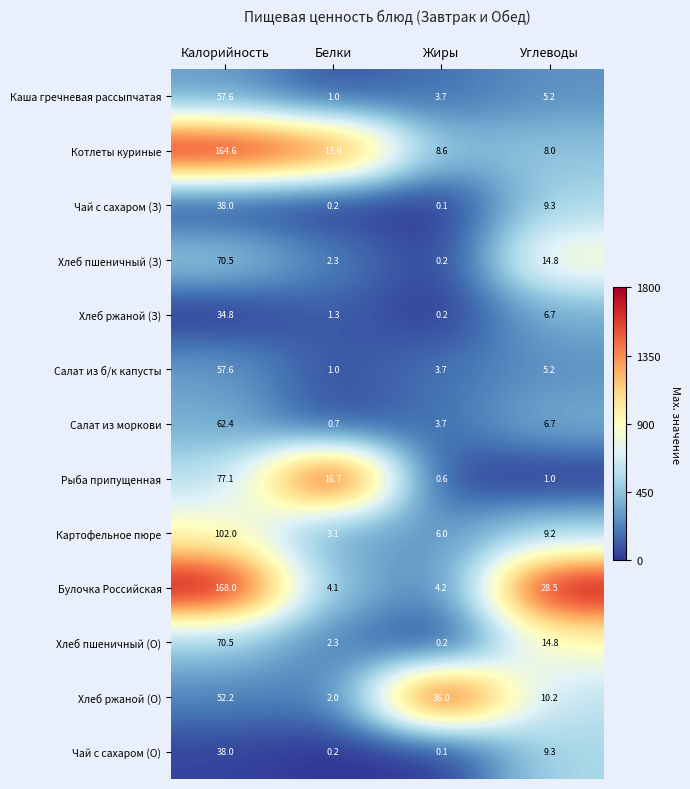

Which series has the largest total across all categories?

Булочка Российская